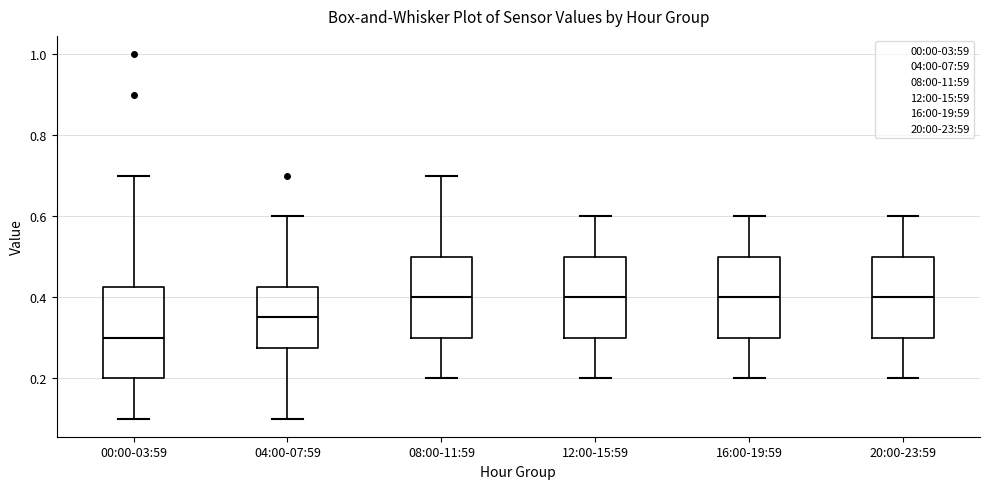

Which box is the tallest, from its lower edge to its upper edge?

00:00-03:59